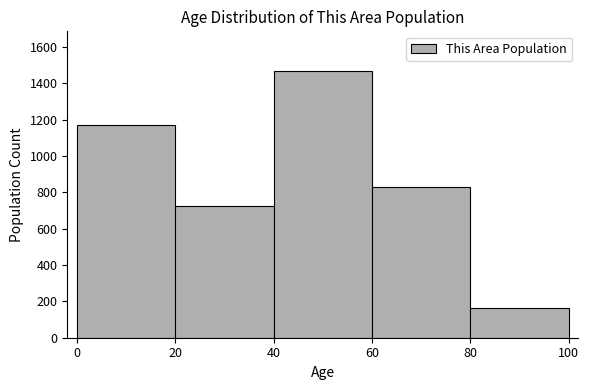

Reading left to right, transcribe this chart: for each bar, give the range it covers on the x-axis and its height. The values are not printed on the chart, so give them approximately, as read against the axis.

0 to 20: 1180
20 to 40: 720
40 to 60: 1460
60 to 80: 820
80 to 100: 160